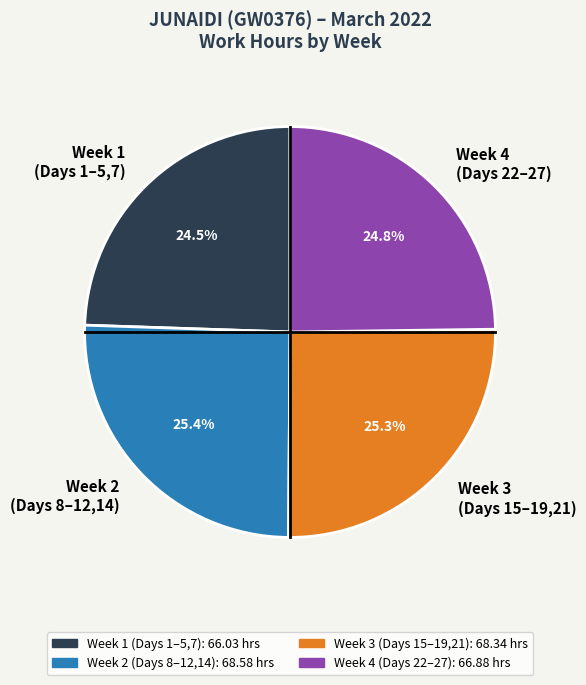

Does any single category account for the majority?

No